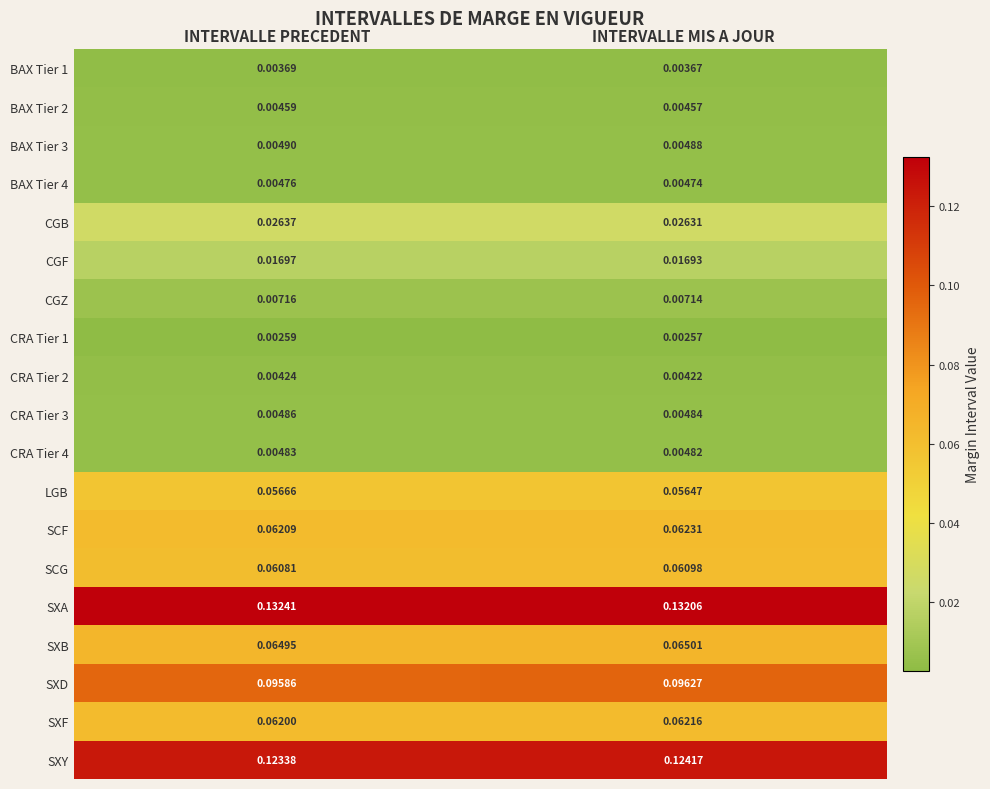

Which series changed the most between INTERVALLE PRECEDENT and INTERVALLE MIS A JOUR?

SXY